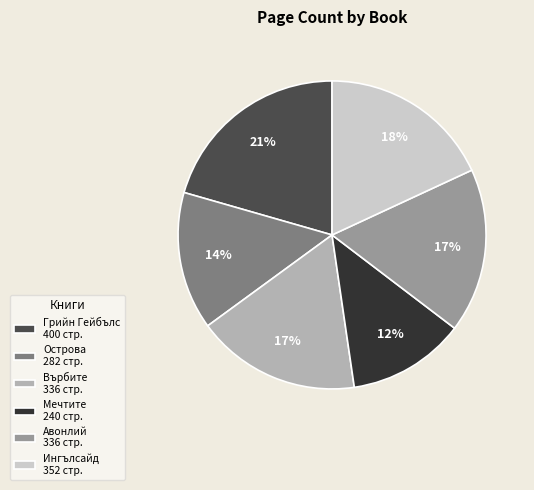

To the nearest percent, what is the average slice percentage?

17%